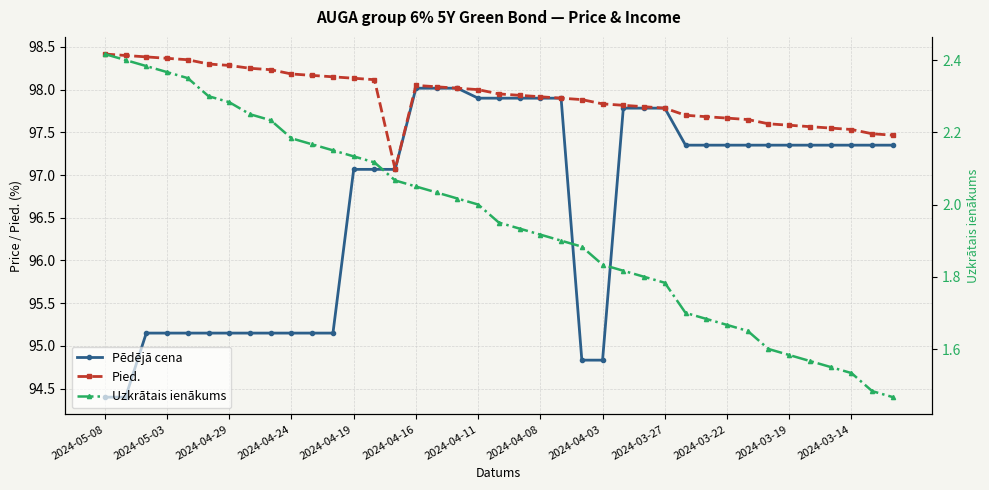

Is it true that Uzkrātais ienākums equals 2.0 at 2024-04-11?

True